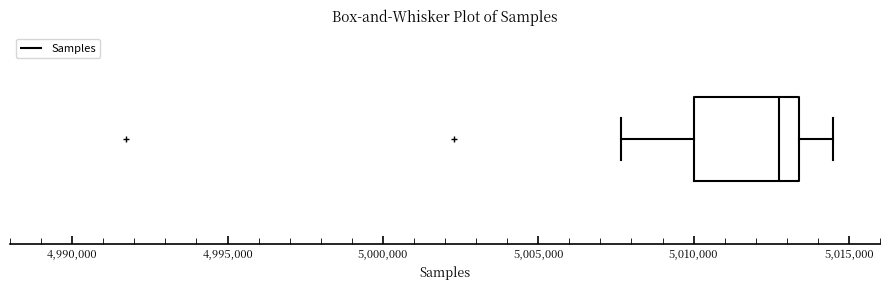

Read this box plot against the x-axis: the position of the median line, the range covered by the box, and the ends of both whiskers. The values are not printed on the chart, so give them approximately, as read against the axis.

median 5012500, box 5010000 to 5013500, whiskers 5007500 to 5014500